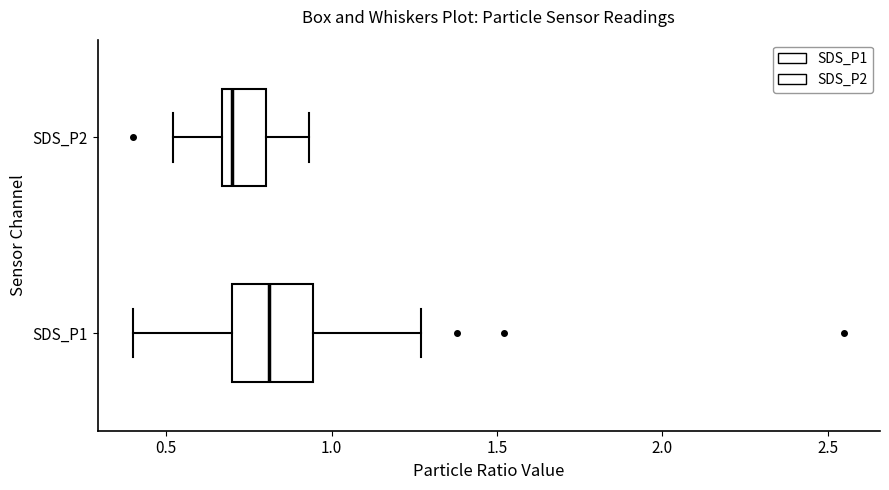

Reading bottom to top, transcribe this box plot: for each box, give where its median line is, the range the box spans, and where its two whiskers end, as read against the x-axis. The values are not printed on the chart, so give them approximately, as read against the axis.

SDS_P1: median 0.80, box 0.70 to 0.95, whiskers 0.40 to 1.25
SDS_P2: median 0.70, box 0.65 to 0.80, whiskers 0.50 to 0.95